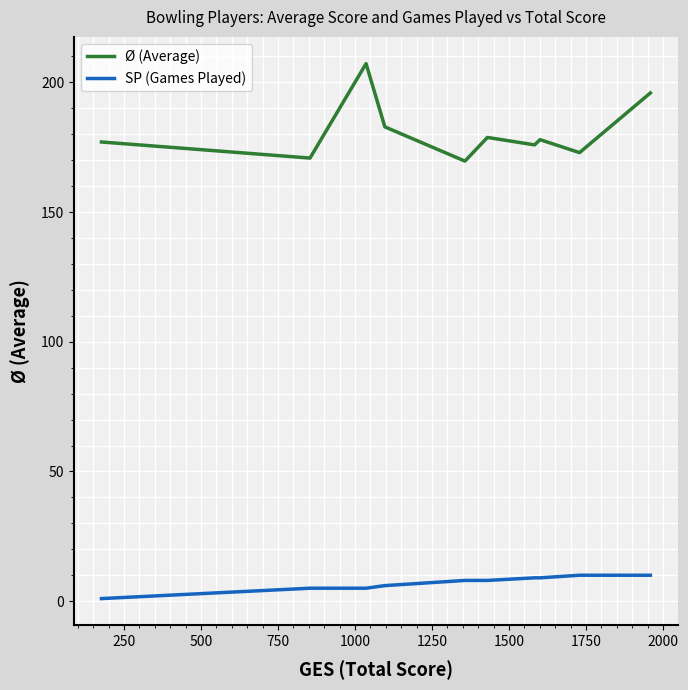

What is the average value of the SP (Games Played) series?

8.1